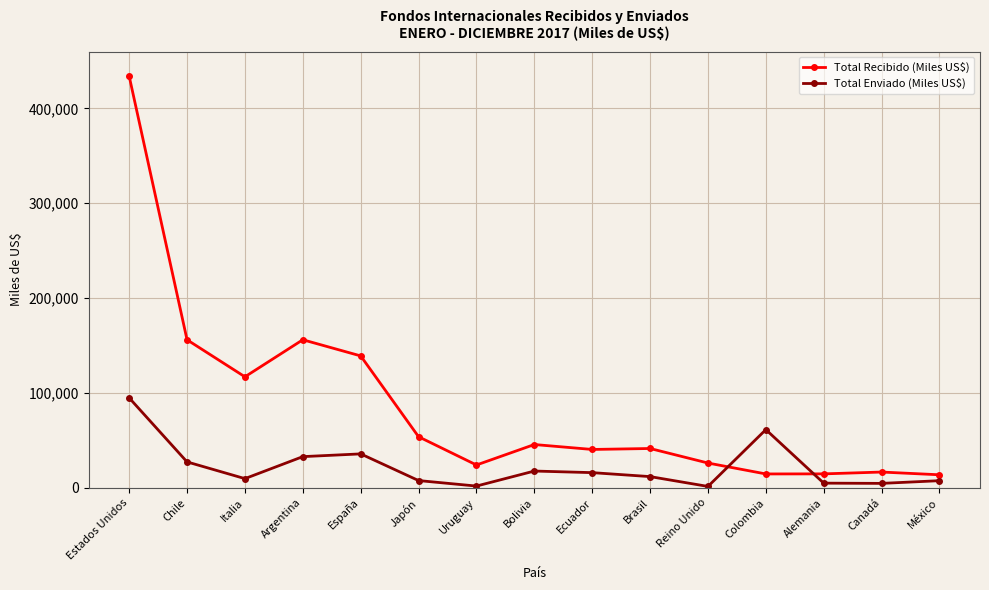

True or false: Total Recibido (Miles US$) has a value of 40365.3 at Ecuador.

True